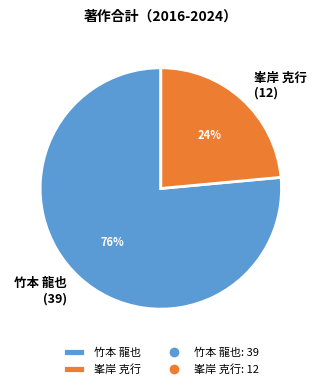

Does any single category account for the majority?

Yes